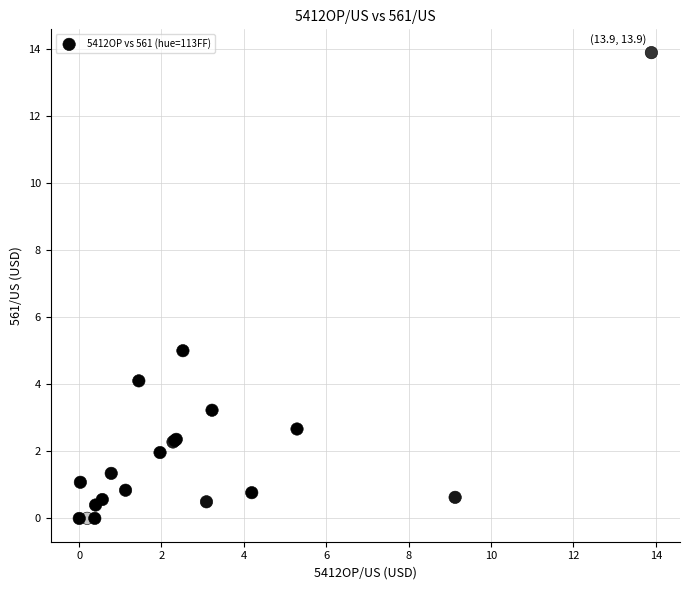

What Y value in the scatter plot is closest to 6?

5.0